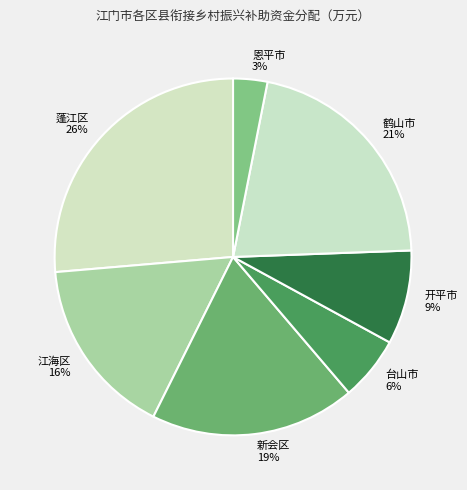

The 江海区 slice represents 16% of the pie. True or false?

True